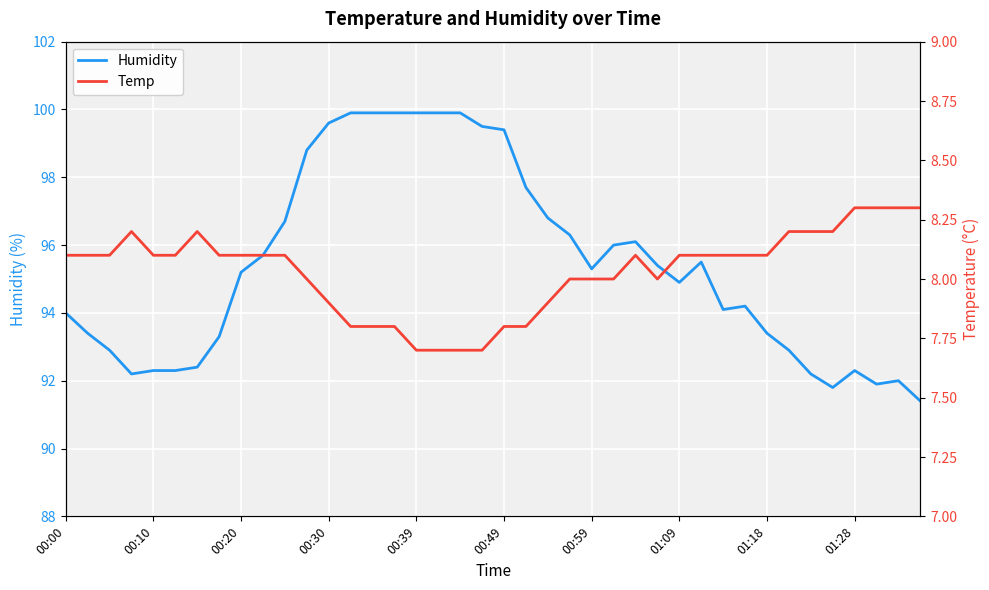

What is the difference between the maximum and minimum values in the Humidity series?

8.5